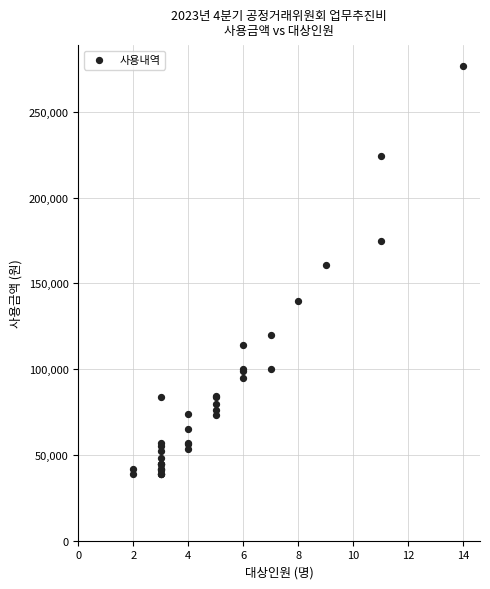

What Y value in the scatter plot is closest to 158000?

161000